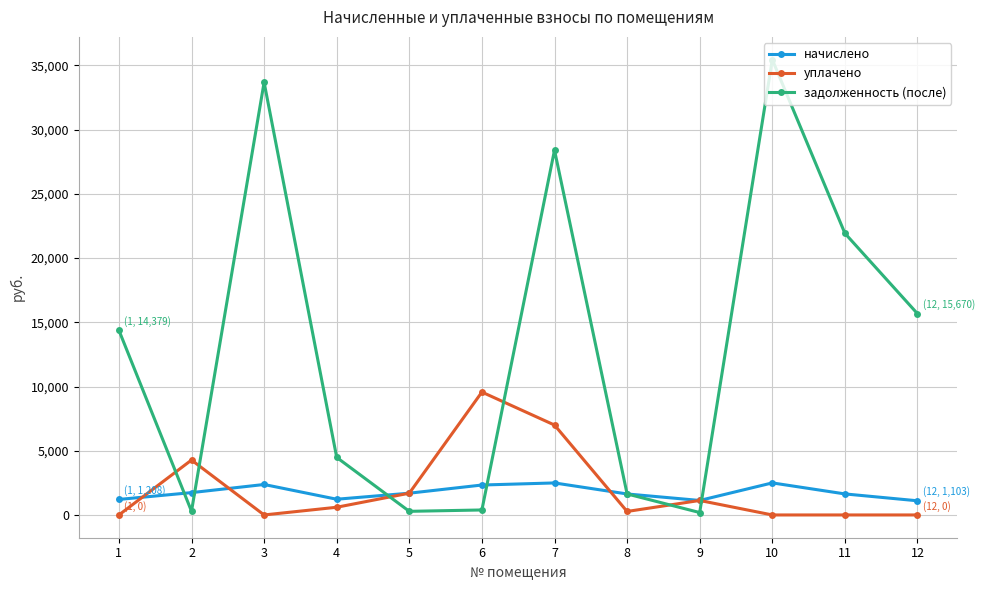

How many categories are shown in the chart?

12